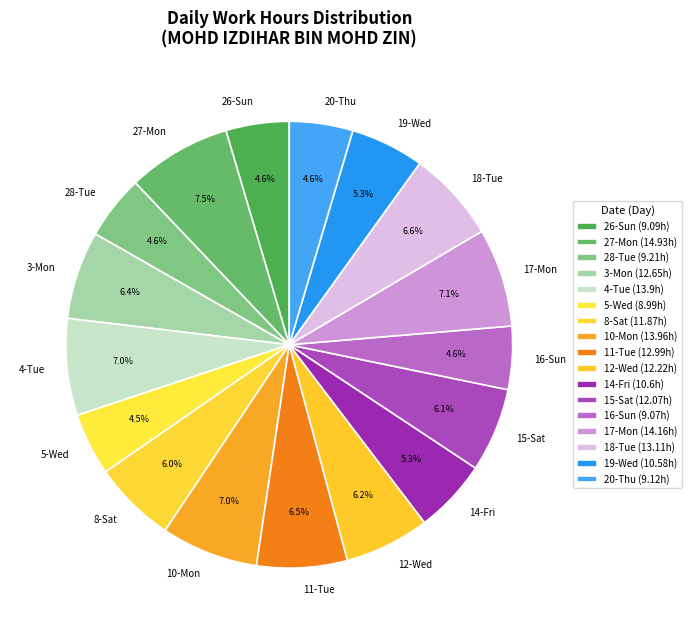

Approximately how many times larger is the value at 20-Thu compared to 17-Mon?

0.6